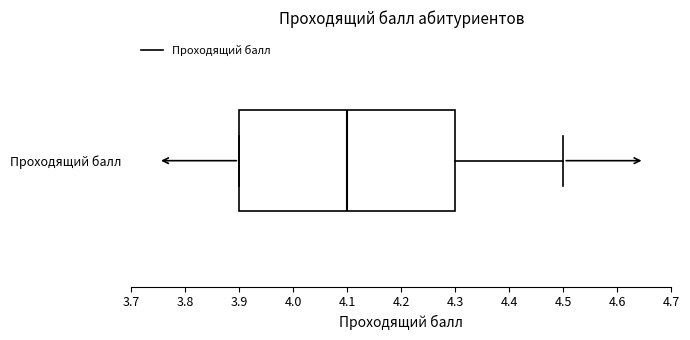

Where does the median line of the box for Проходящий балл sit on the x-axis? The values are not printed on the chart, so give them approximately, as read against the axis.

4.1